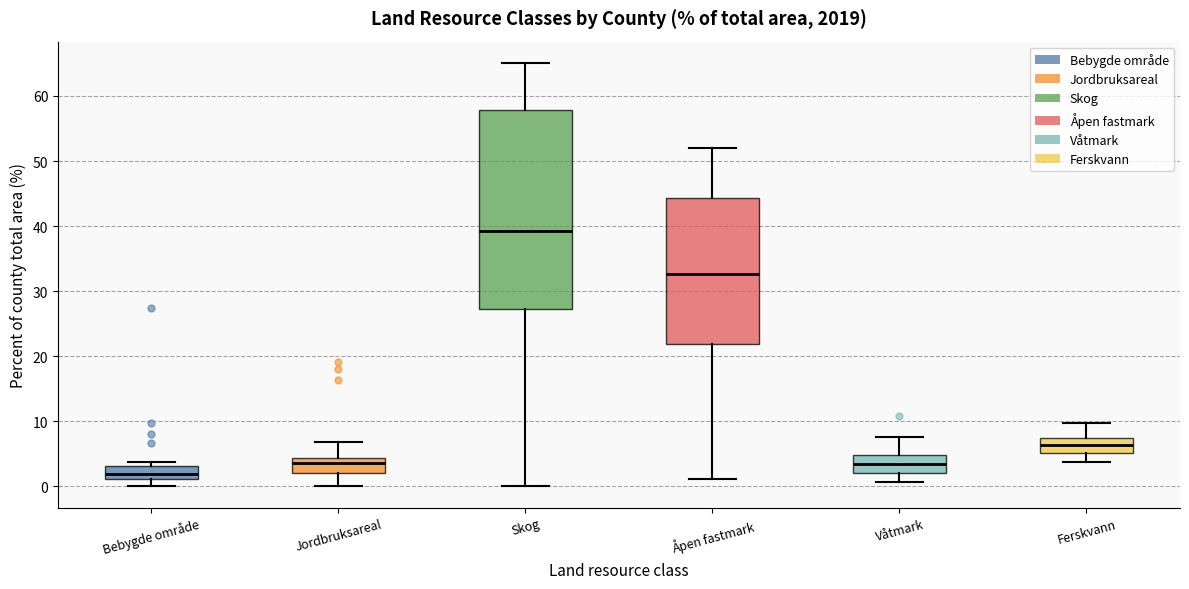

Reading left to right, transcribe this box plot: for each box, give where its median line is, the range the box spans, and where its two whiskers end, as read against the y-axis. The values are not printed on the chart, so give them approximately, as read against the axis.

Bebygde område: median 2, box 1 to 3, whiskers 0 to 4
Jordbruksareal: median 4 (just below the box's upper edge), box 2 to 4, whiskers 0 to 7
Skog: median 39, box 27 to 58, whiskers 0 to 65
Åpen fastmark: median 33, box 22 to 44, whiskers 1 to 52
Våtmark: median 3, box 2 to 5, whiskers 1 to 8
Ferskvann: median 6, box 5 to 7, whiskers 4 to 10